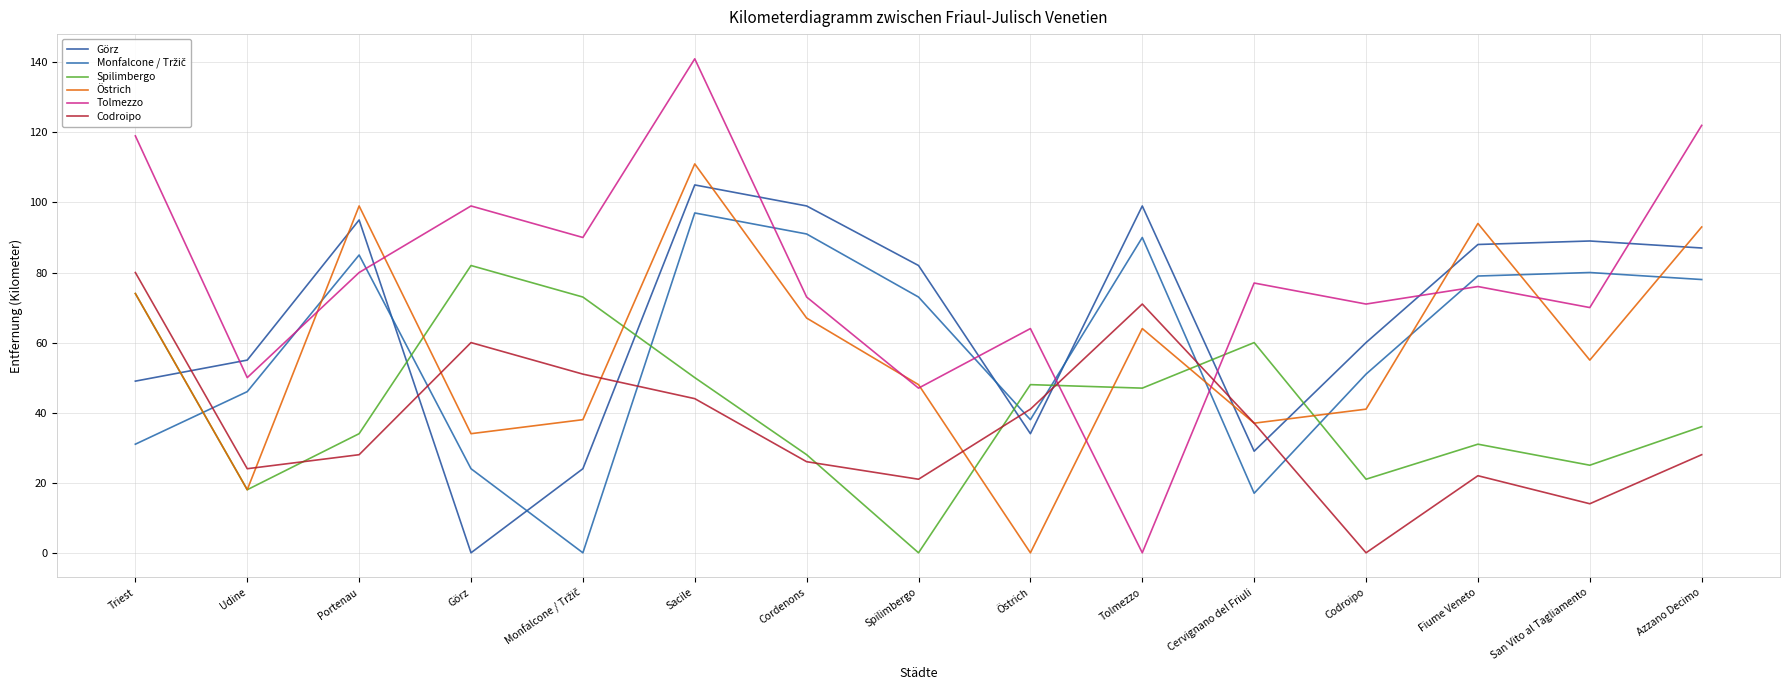

How many lines are shown in the chart?

6